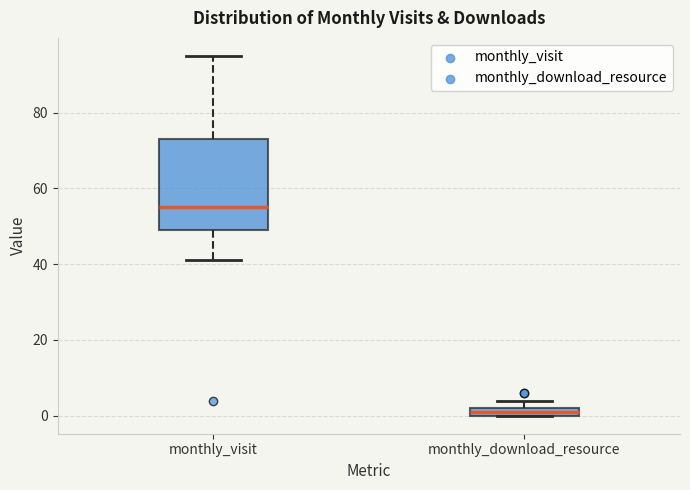

Where does the median line of the box for monthly_visit sit on the y-axis? The values are not printed on the chart, so give them approximately, as read against the axis.

56